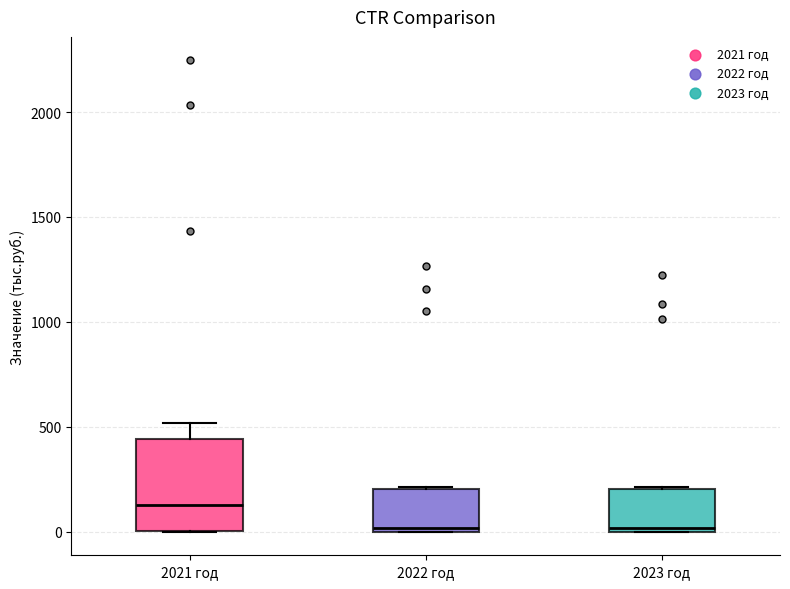

Where is the upper edge of the box for 2023 год on the y-axis? The values are not printed on the chart, so give them approximately, as read against the axis.

200